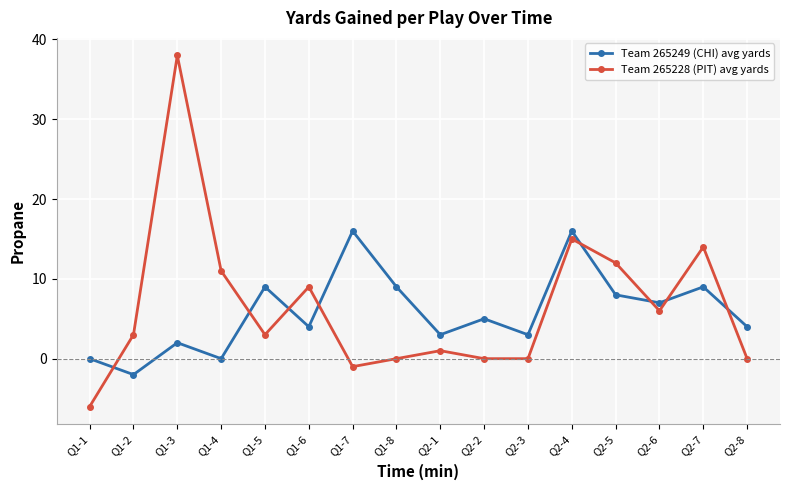

What is the total value across all series at Q1-1?

-6